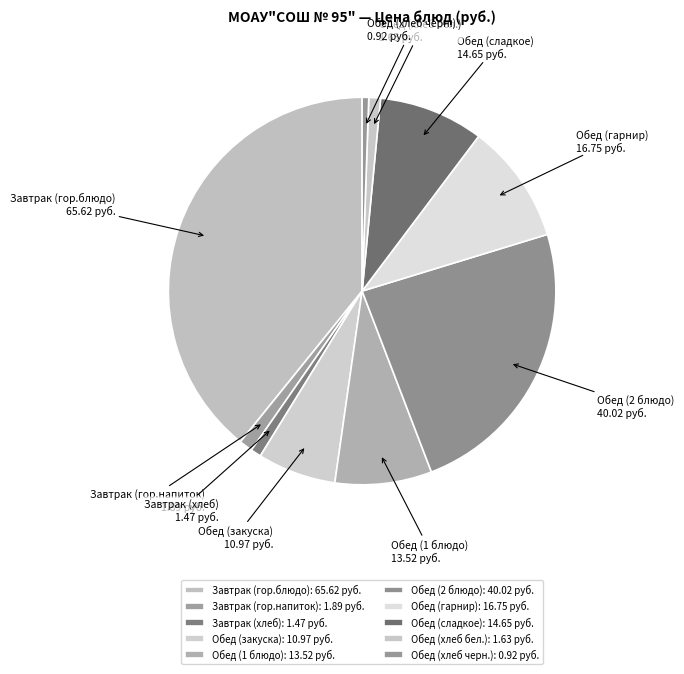

Is there a majority slice in this chart?

No